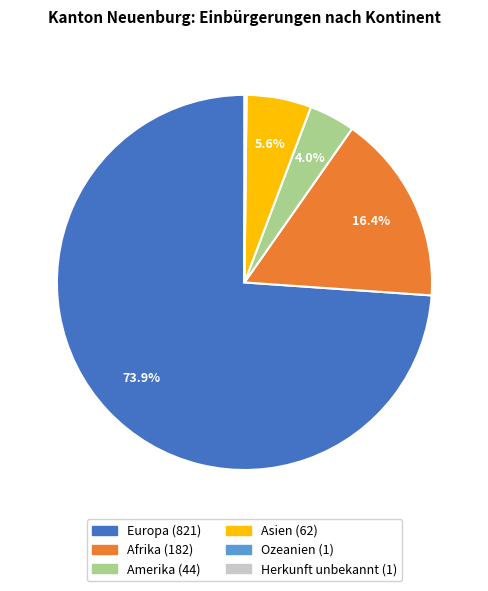

Does any single category account for the majority?

Yes